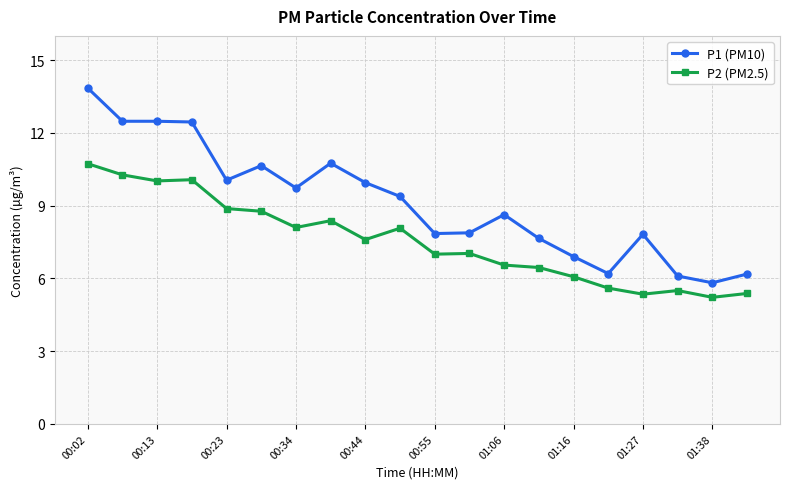

Rank the series by their maximum value, from highest to lowest.

P1 (PM10), P2 (PM2.5)